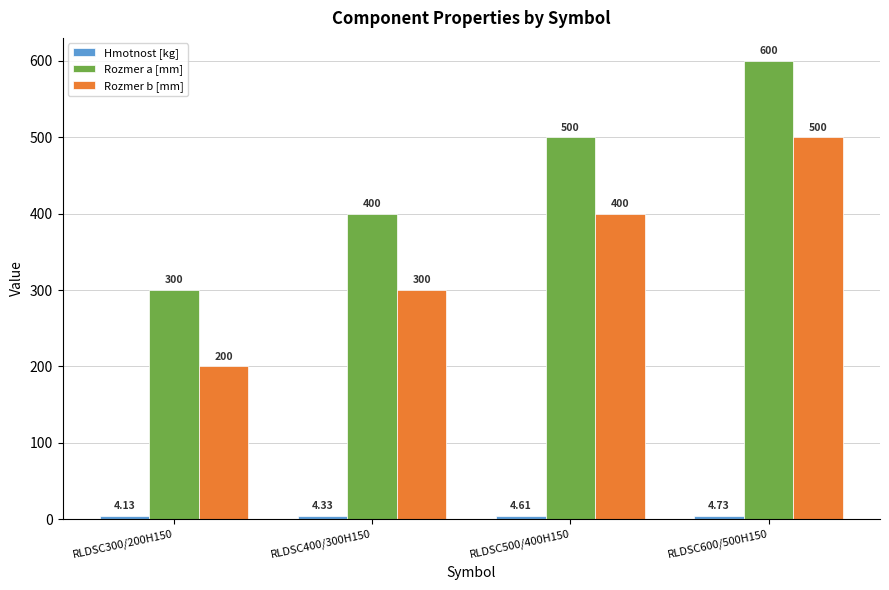

Which label corresponds to the largest value in the chart?

RLDSC600/500H150